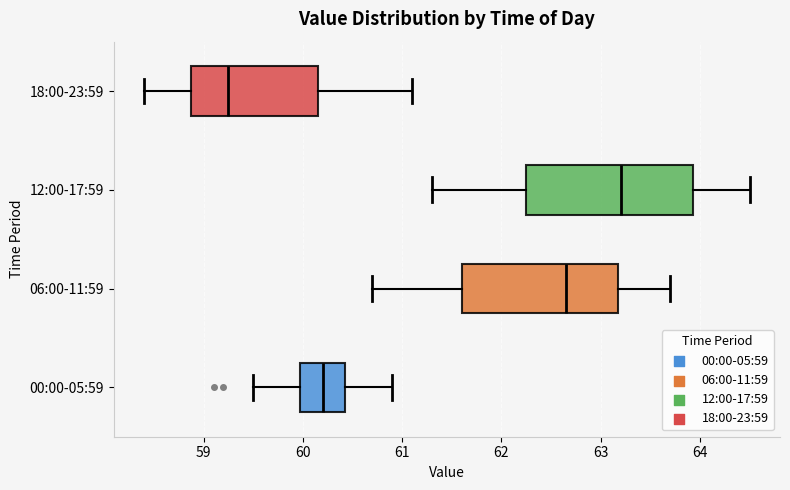

Which box has the furthest to the right median line?

12:00-17:59